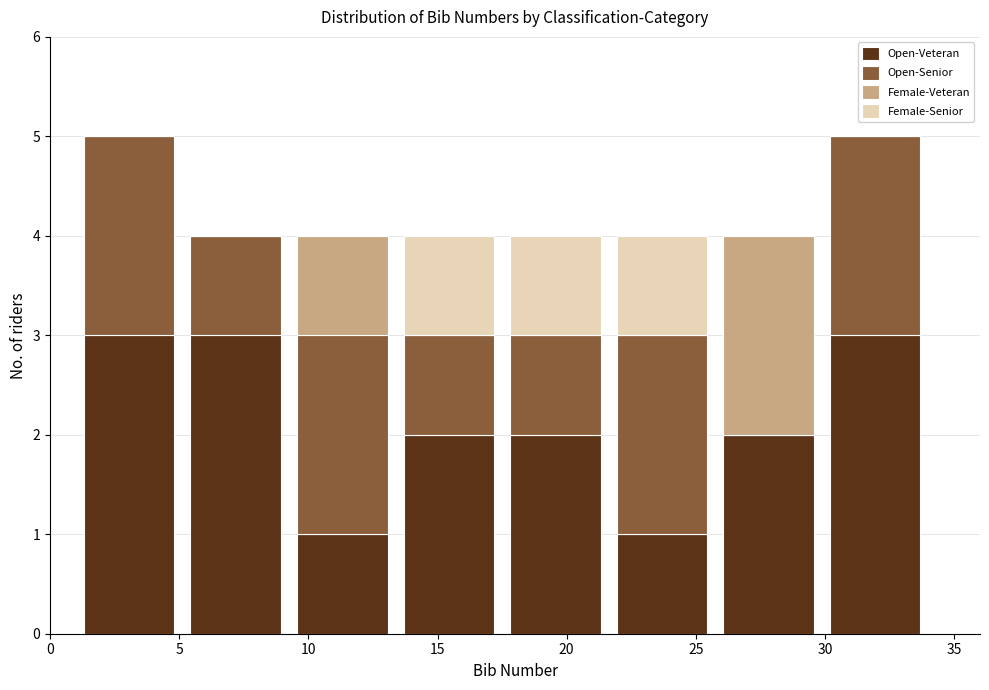

Reading left to right, list every stacked bar in this chart as the range it spans on the x-axis followed by its total height. Neither the bar edges nor the heights are printed on the chart, so give them approximately, as read against the axes.

1.0 to 5.0: 5
5.0 to 9.5: 4
9.5 to 13.5: 4
13.5 to 17.5: 4
17.5 to 21.5: 4
21.5 to 26.0: 4
26.0 to 30.0: 4
30.0 to 34.0: 5